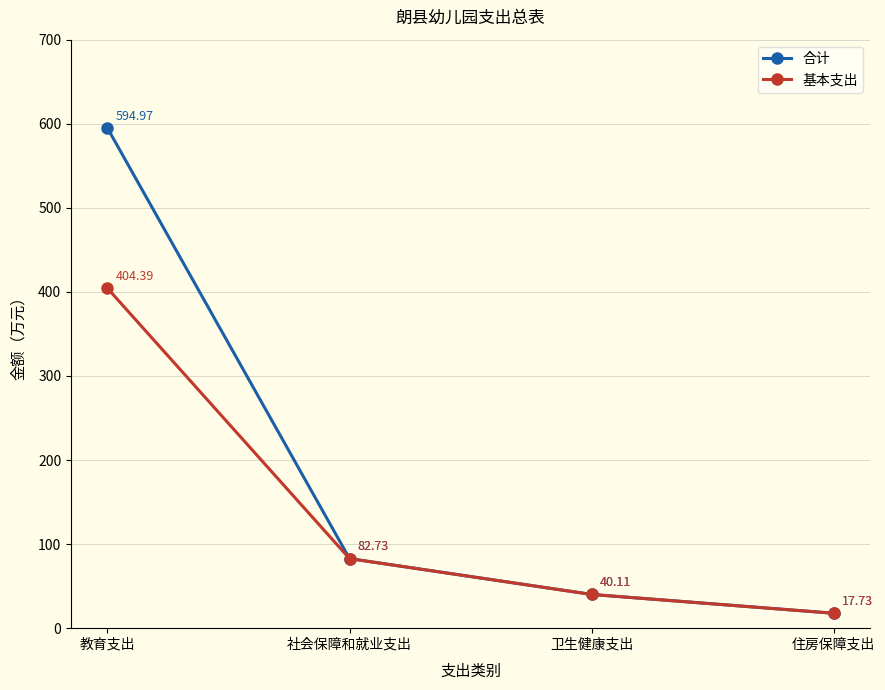

What is the label of the 2nd point from the right?

卫生健康支出